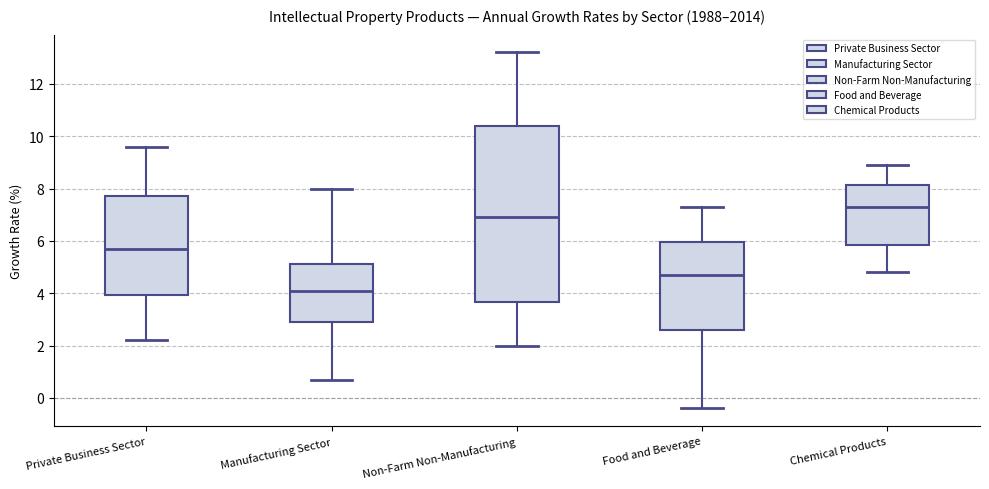

Which box is the tallest, from its lower edge to its upper edge?

Non-Farm Non-Manufacturing